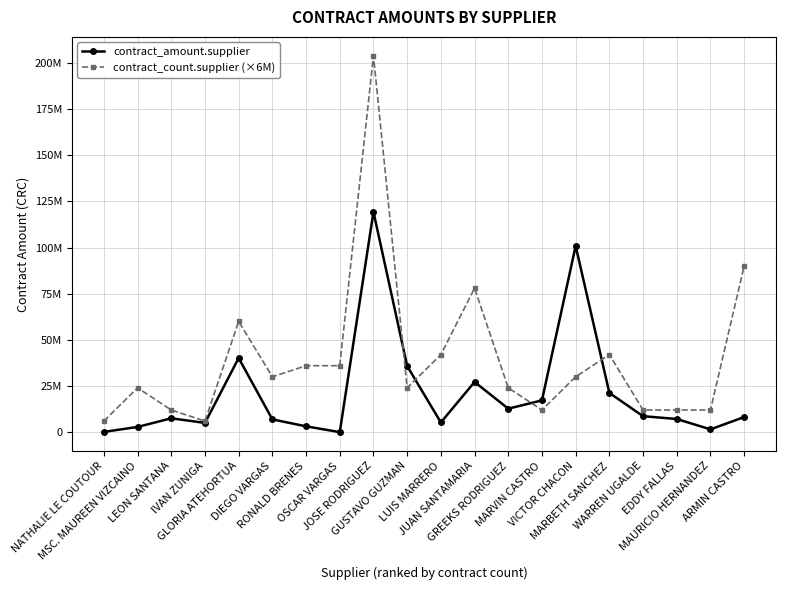

Which category has the highest value in the contract_count.supplier (×6M) series?

JOSE RODRIGUEZ